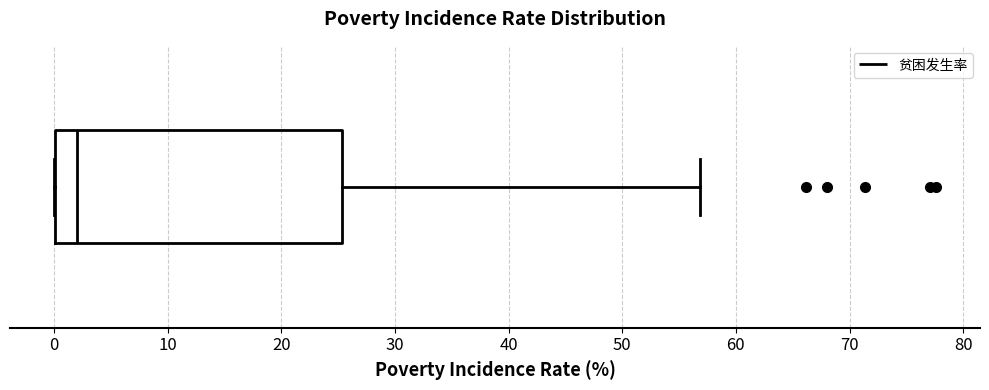

Transcribe this box plot: give where the median line is, the range the box spans, and where the two whiskers end, as read against the x-axis. The values are not printed on the chart, so give them approximately, as read against the axis.

median 2, box 0 to 25, whiskers 0 to 57